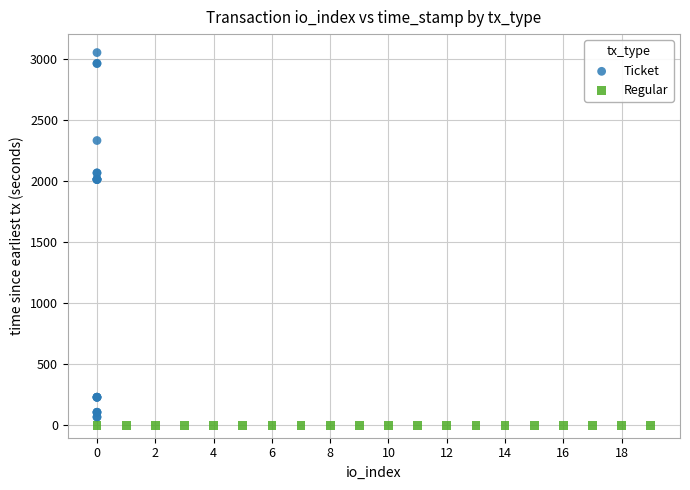

Which series reaches the maximum Y coordinate?

Ticket